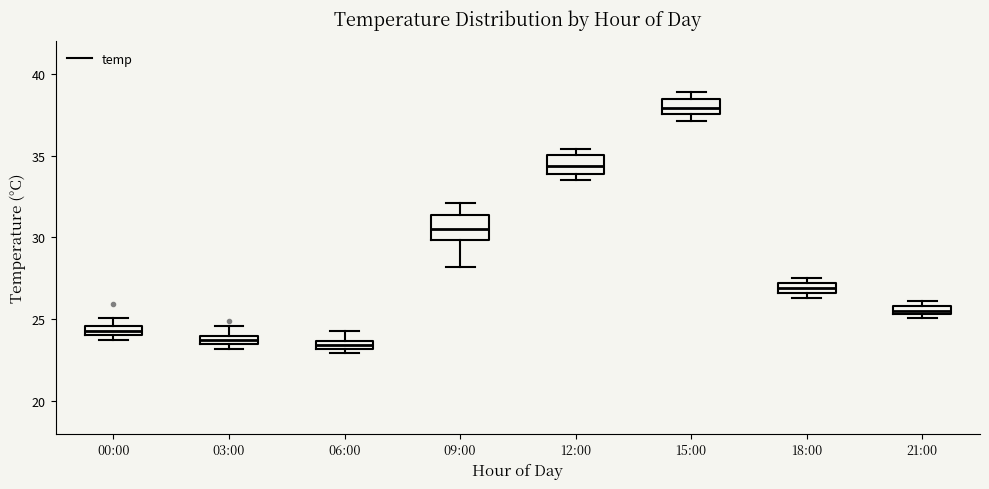

Which box has the highest median line?

15:00